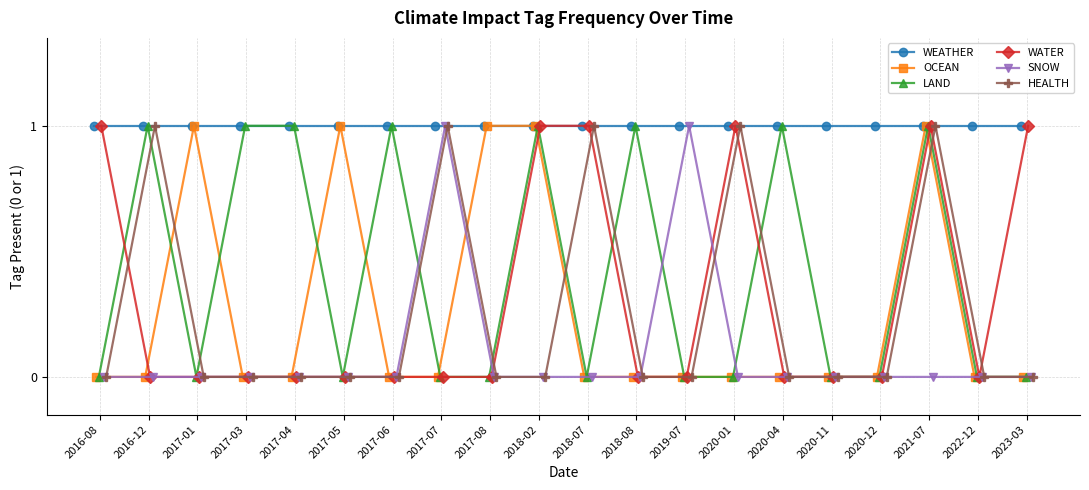

True or false: OCEAN has more than 1 interior local peaks.

True